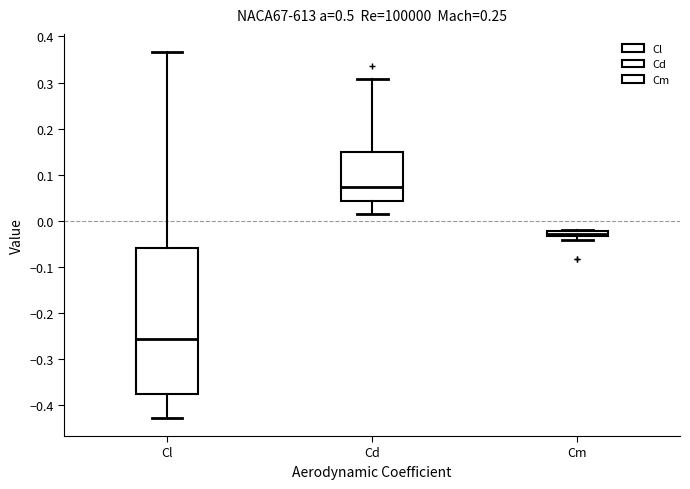

Which box has the lowest median line?

Cl